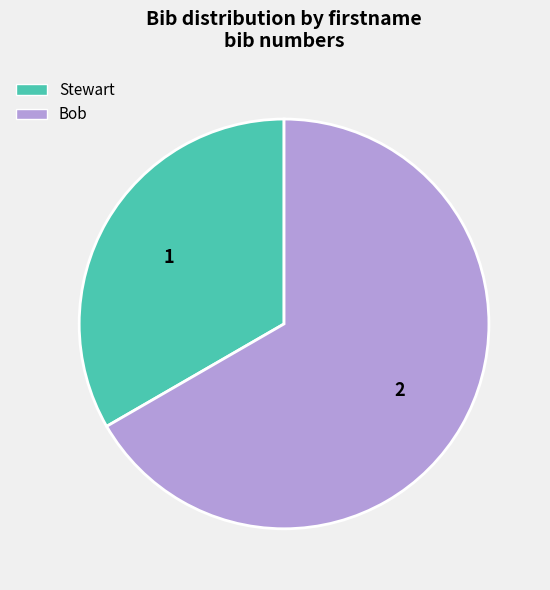

The Stewart slice represents 33% of the pie. True or false?

True